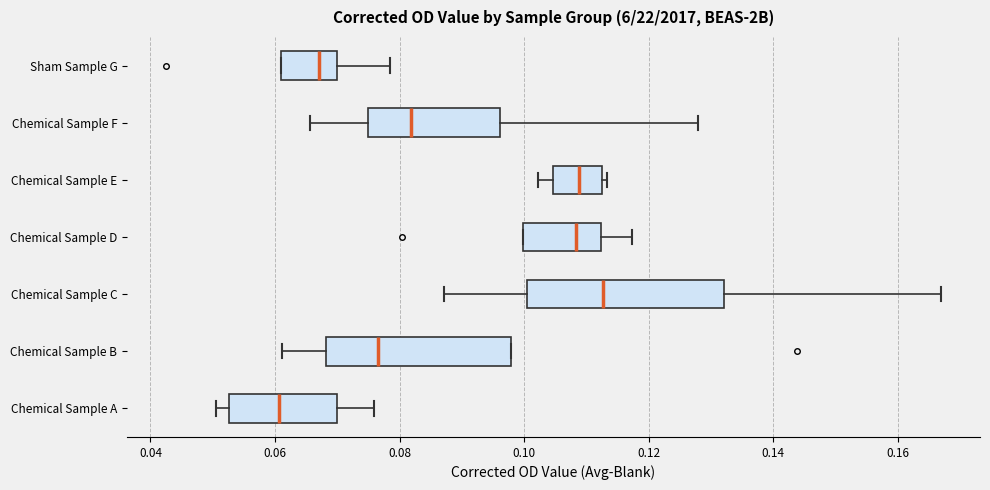

Reading bottom to top, read every box against the x-axis: the position of its median line, the range the box covers, and the ends of its whiskers. The values are not printed on the chart, so give them approximately, as read against the axis.

Chemical Sample A: median 0.060, box 0.052 to 0.070, whiskers 0.050 to 0.076
Chemical Sample B: median 0.076, box 0.068 to 0.098, whiskers 0.062 to 0.098
Chemical Sample C: median 0.112, box 0.100 to 0.132, whiskers 0.088 to 0.168
Chemical Sample D: median 0.108, box 0.100 to 0.112, whiskers 0.100 to 0.118
Chemical Sample E: median 0.108, box 0.104 to 0.112, whiskers 0.102 to 0.114
Chemical Sample F: median 0.082, box 0.074 to 0.096, whiskers 0.066 to 0.128
Sham Sample G: median 0.068, box 0.060 to 0.070, whiskers 0.060 to 0.078